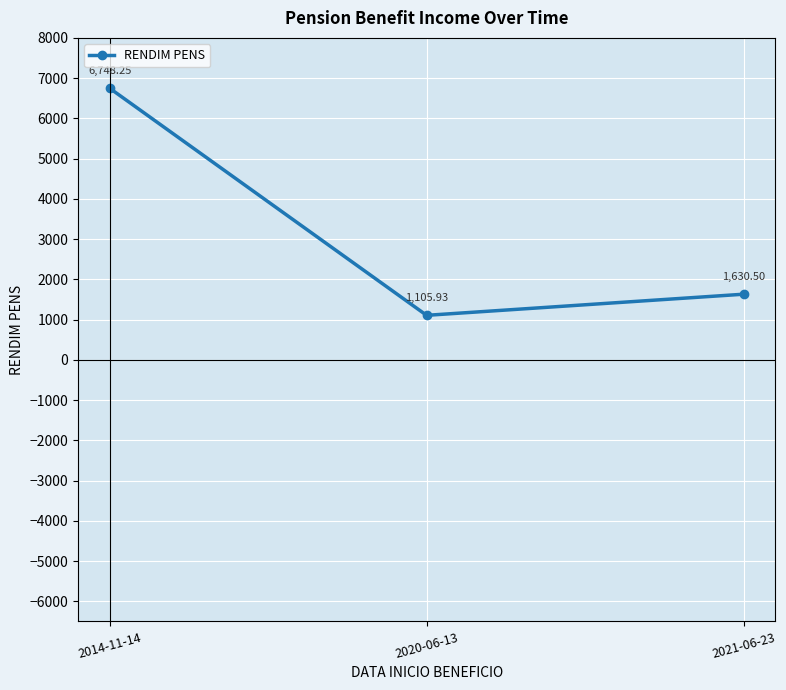

At which category does the chart reach its minimum across all series?

2020-06-13